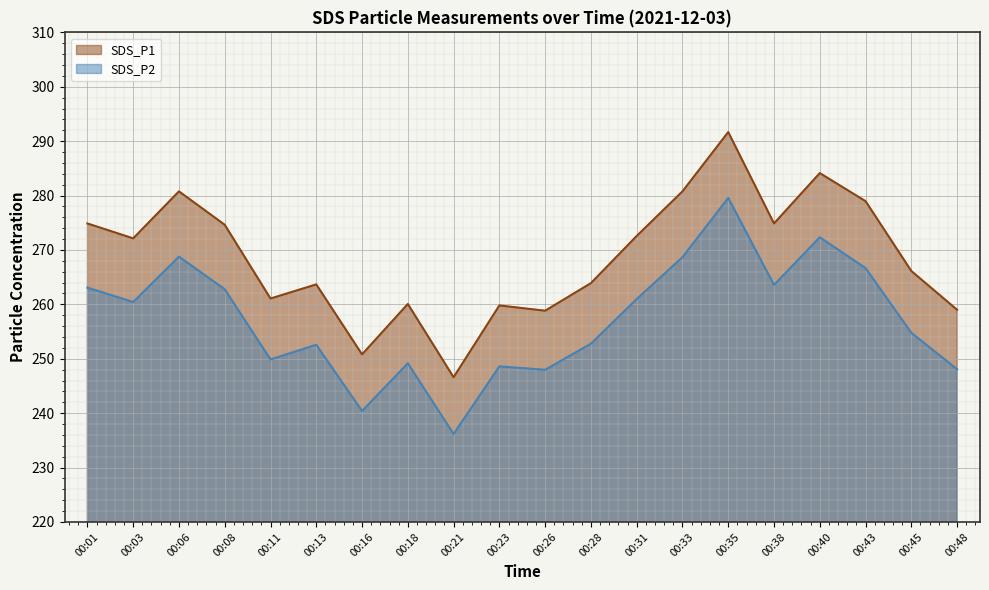

True or false: SDS_P1 and SDS_P2 intersect in this chart.

False